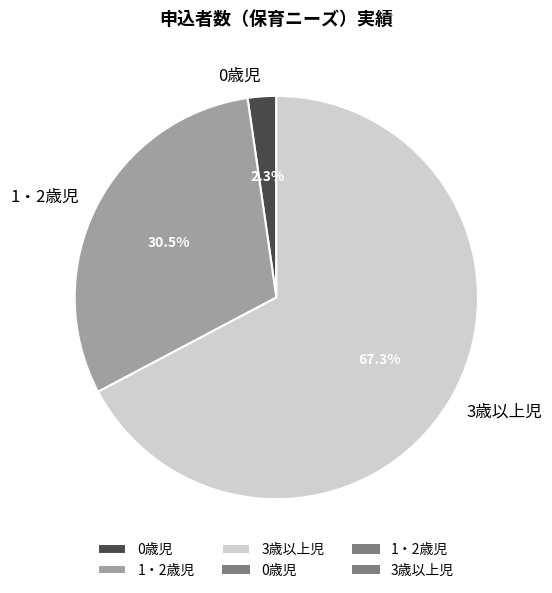

What percentage is the 3歳以上児 slice, to the nearest percent?

67%